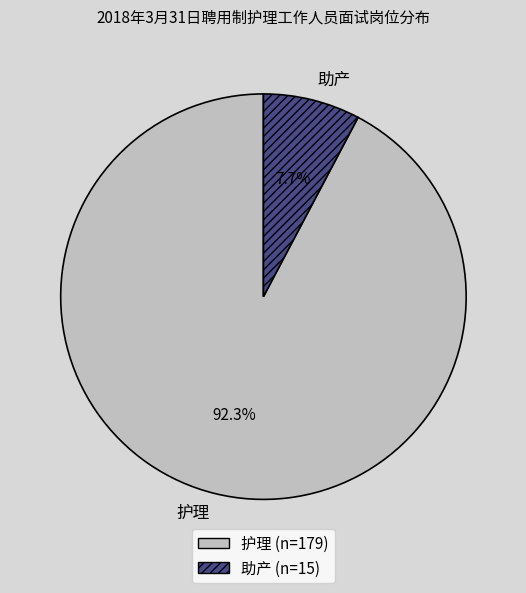

Does 助产 account for over 50% of the chart?

No